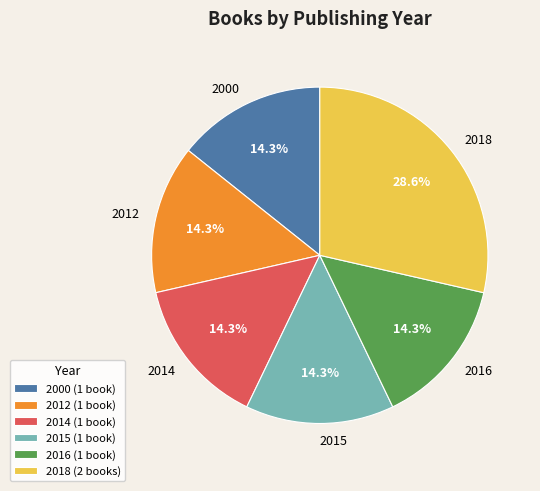

How many segments does this pie chart have?

6